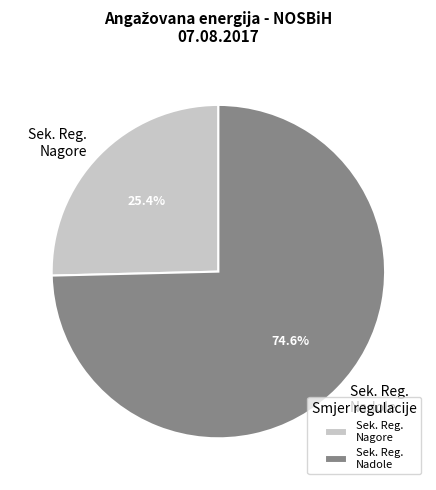

Between Sek. Reg. Nadole and Sek. Reg. Nagore, which is larger?

Sek. Reg. Nadole